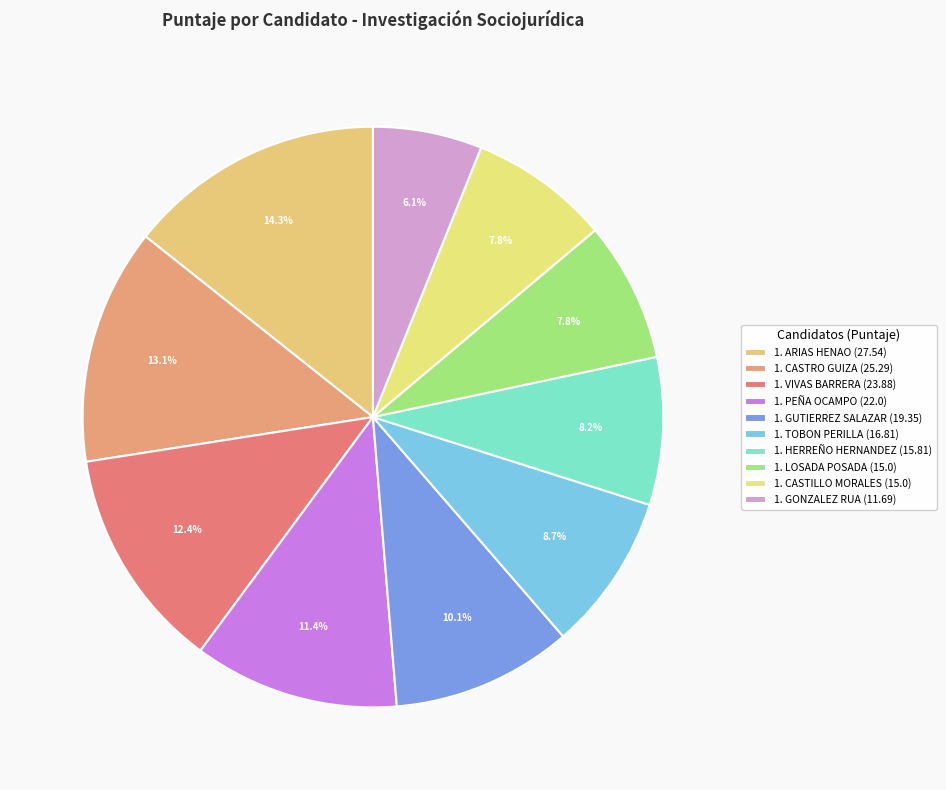

How many slices are in this pie chart?

10